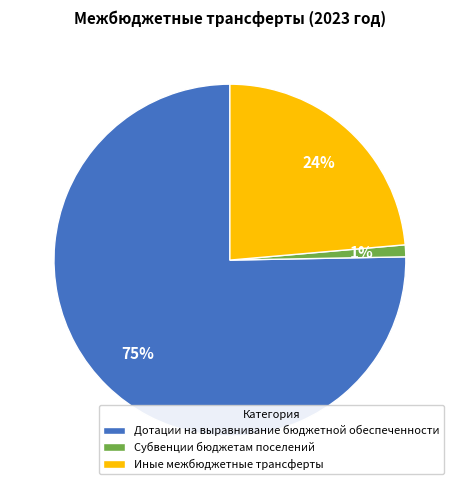

True or false: Иные межбюджетные трансферты accounts for 24% of the total.

True